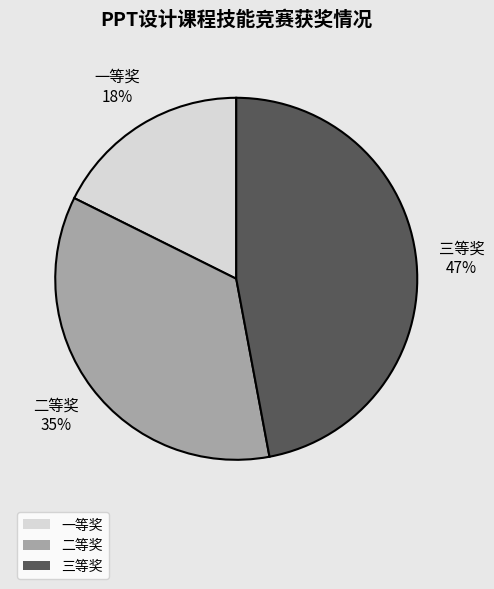

To the nearest percent, what is the combined percentage of 二等奖 and 一等奖?

53%